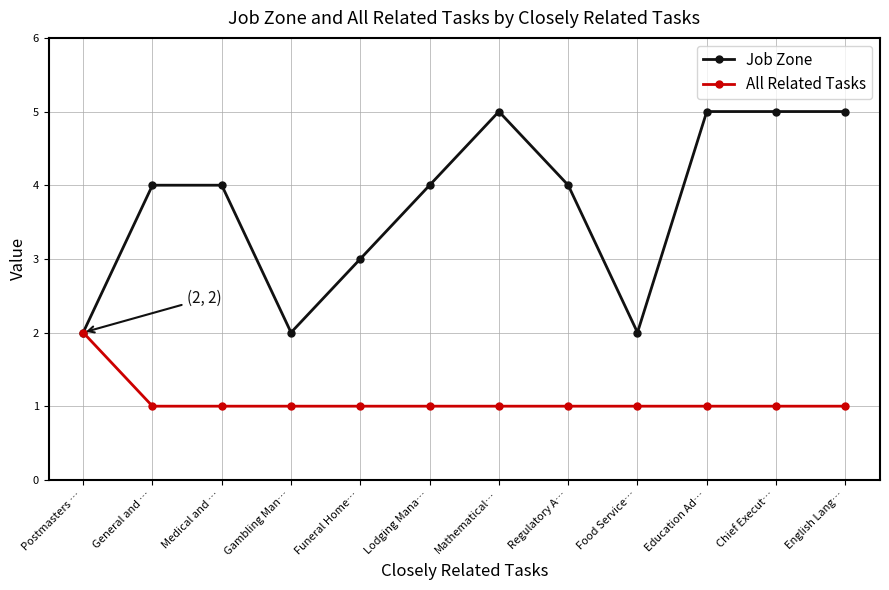

Count the number of data series in this chart.

2